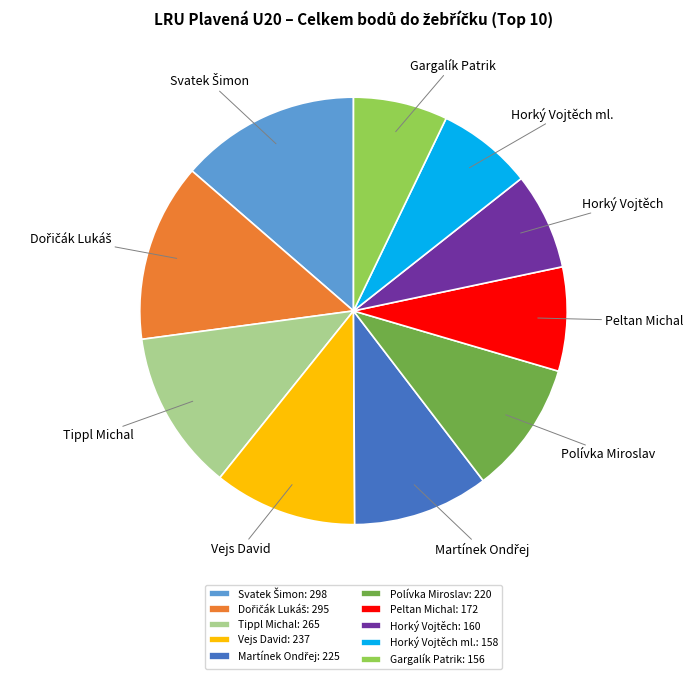

Is there any slice that represents more than half of the pie?

No